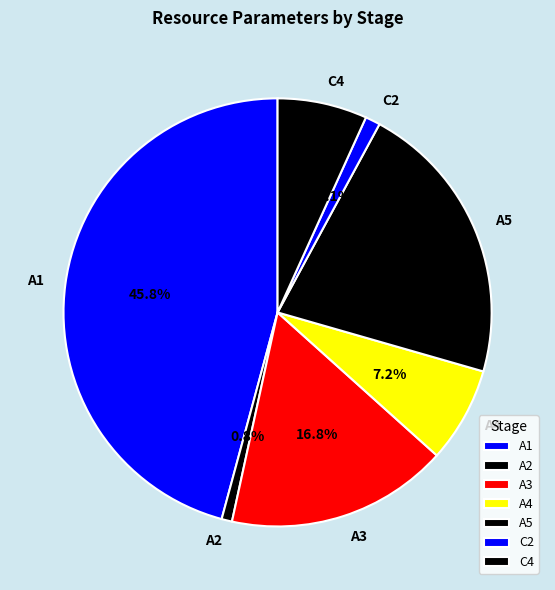

To the nearest percent, what is the difference between the largest and smallest slice percentages?

45%